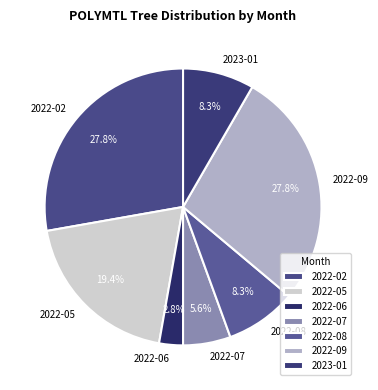

Which slice is the smallest?

2022-06